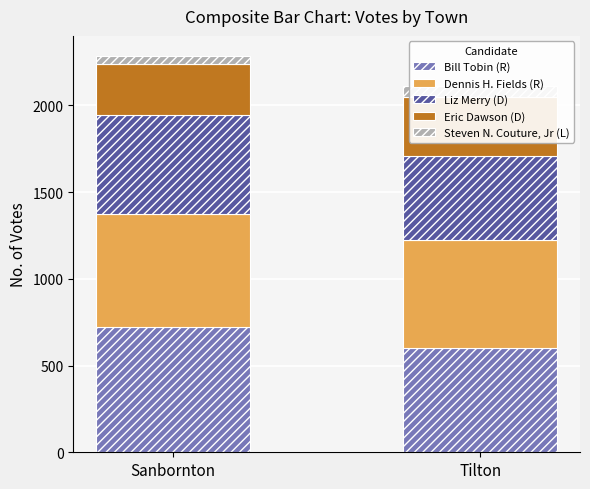

What is the maximum value for Bill Tobin (R)?

724